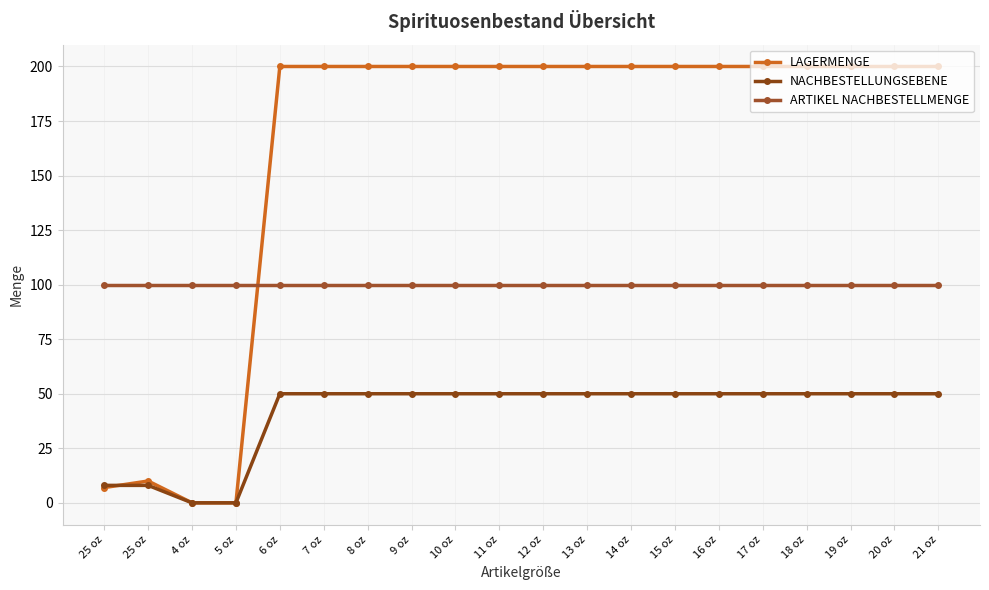

How many series are shown in this chart?

3